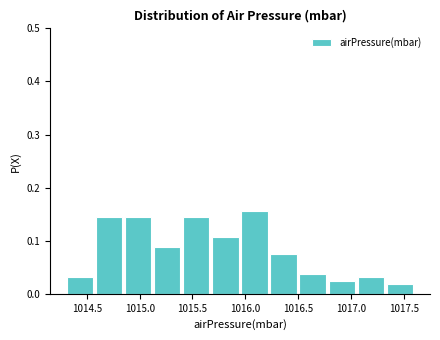

Reading left to right, list every bar in this chart as the range it spans on the x-axis followed by its height. Neither the bar edges nor the heights are printed on the chart, so give them approximately, as read against the axes.

1014.300 to 1014.575: 0.03
1014.575 to 1014.850: 0.14
1014.850 to 1015.125: 0.14
1015.125 to 1015.400: 0.09
1015.400 to 1015.675: 0.14
1015.675 to 1015.950: 0.11
1015.950 to 1016.225: 0.16
1016.225 to 1016.500: 0.08
1016.500 to 1016.775: 0.04
1016.775 to 1017.050: 0.03
1017.050 to 1017.325: 0.03
1017.325 to 1017.600: 0.02